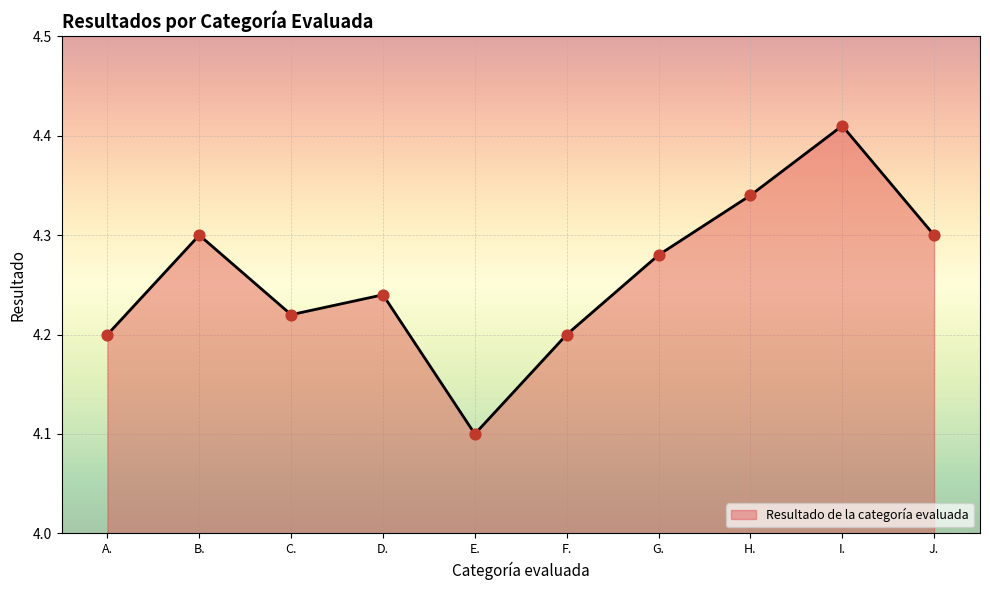

What is the change in value from D. to J.?

+0.1